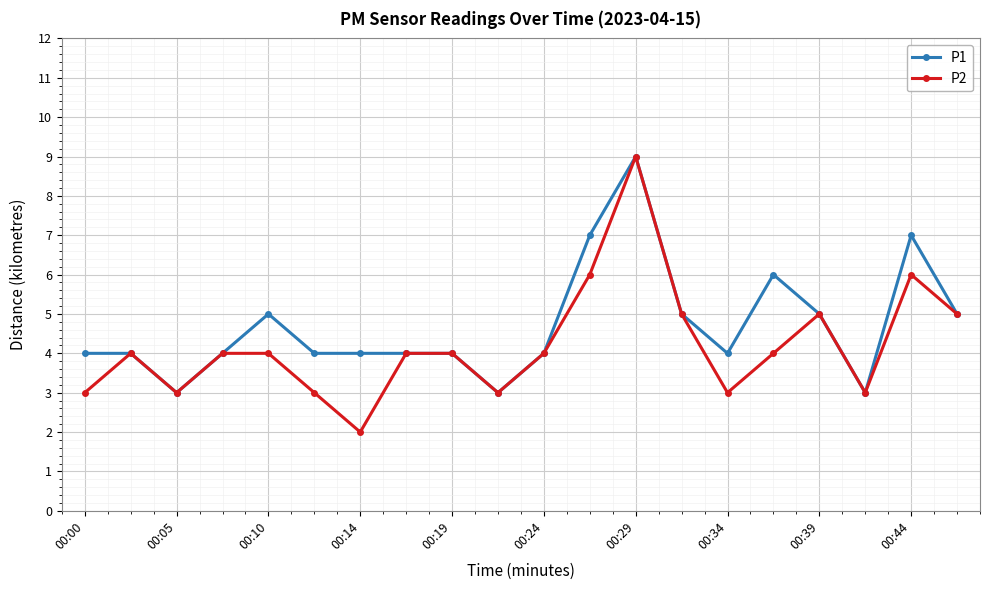

Count the number of categories in the chart.

20